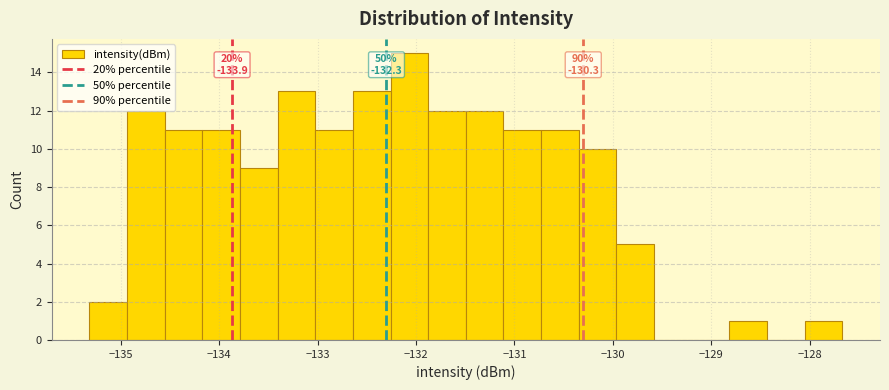

Read against the x-axis, roughly where is the centre of the tallest bar?

-132.1